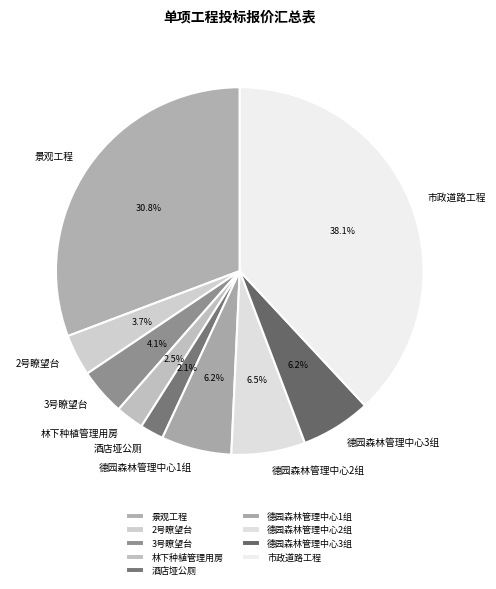

To the nearest percent, what is the difference between the largest and smallest slice percentages?

36%